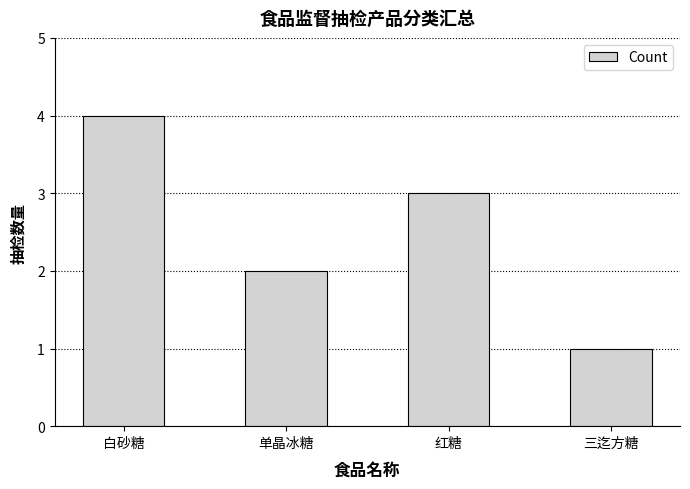

Reading right to left, list all the values displayed in this chart.

1	3	2	4